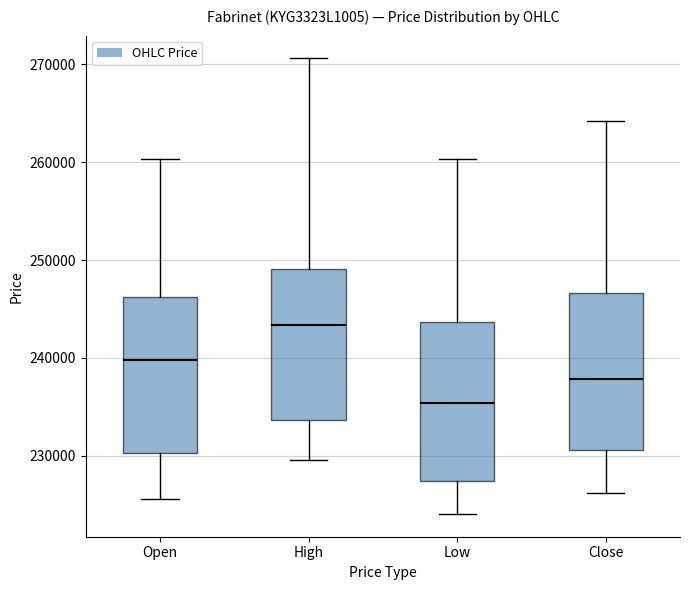

Reading left to right, read every box against the y-axis: the position of its median line, the range the box covers, and the ends of its whiskers. The values are not printed on the chart, so give them approximately, as read against the axis.

Open: median 240000, box 230000 to 246000, whiskers 226000 to 260000
High: median 243000, box 234000 to 249000, whiskers 230000 to 271000
Low: median 235000, box 227000 to 244000, whiskers 224000 to 260000
Close: median 238000, box 231000 to 247000, whiskers 226000 to 264000